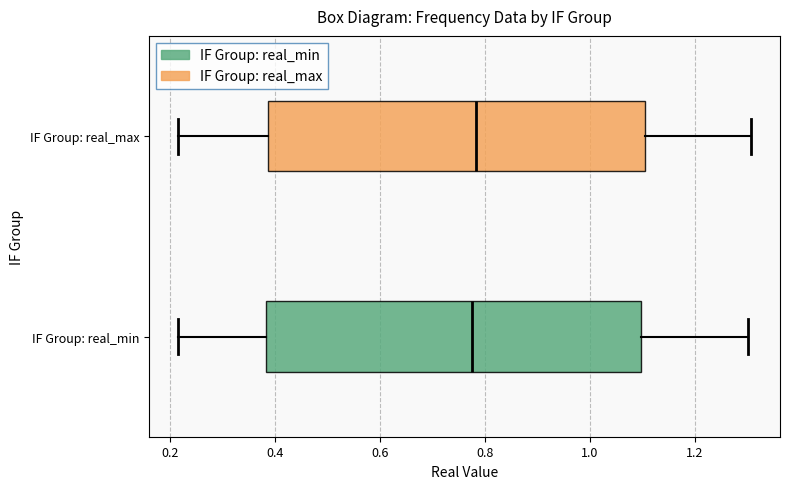

Reading bottom to top, transcribe this box plot: for each box, give where its median line is, the range the box spans, and where its two whiskers end, as read against the x-axis. The values are not printed on the chart, so give them approximately, as read against the axis.

IF Group: real_min: median 0.78, box 0.38 to 1.10, whiskers 0.22 to 1.30
IF Group: real_max: median 0.78, box 0.38 to 1.10, whiskers 0.22 to 1.30